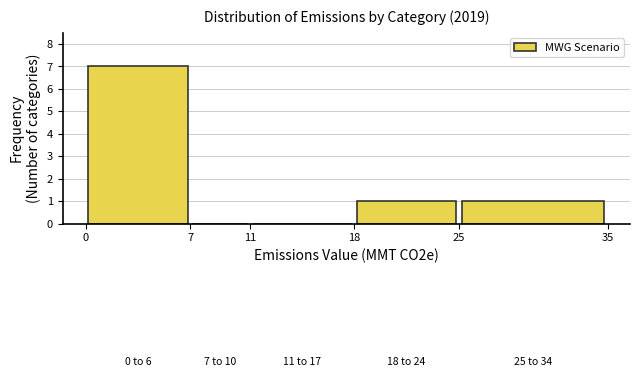

Which range on the x-axis has the tallest bar?

0 to 7